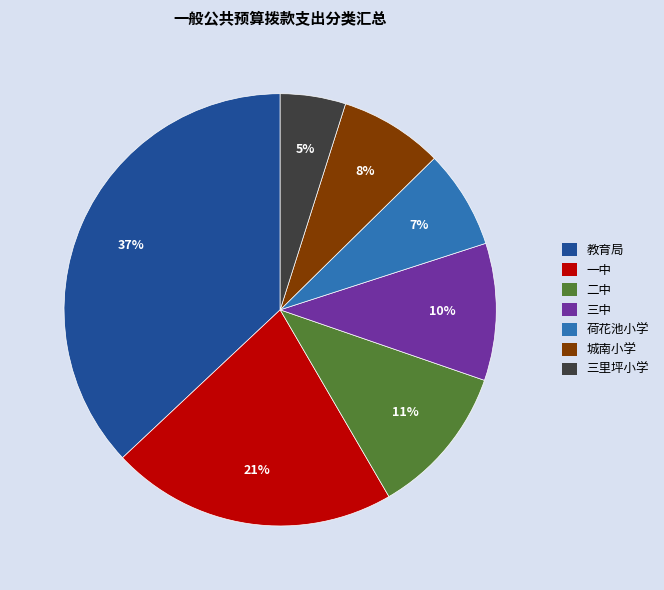

Does any single category account for the majority?

No